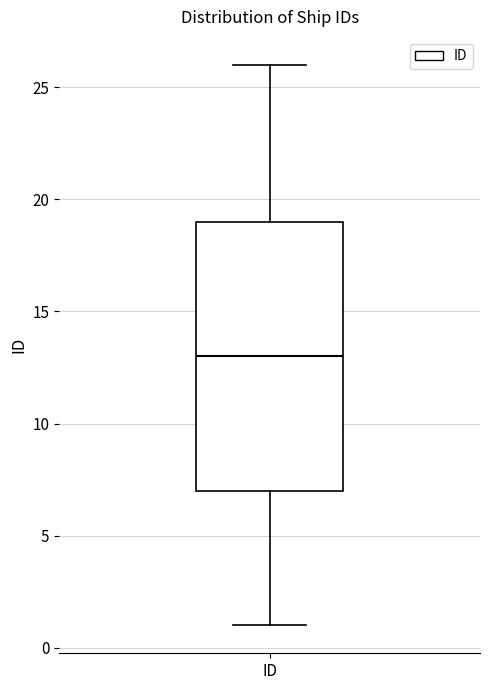

Transcribe this box plot: give where the median line is, the range the box spans, and where the two whiskers end, as read against the y-axis. The values are not printed on the chart, so give them approximately, as read against the axis.

median 13, box 7 to 19, whiskers 1 to 26